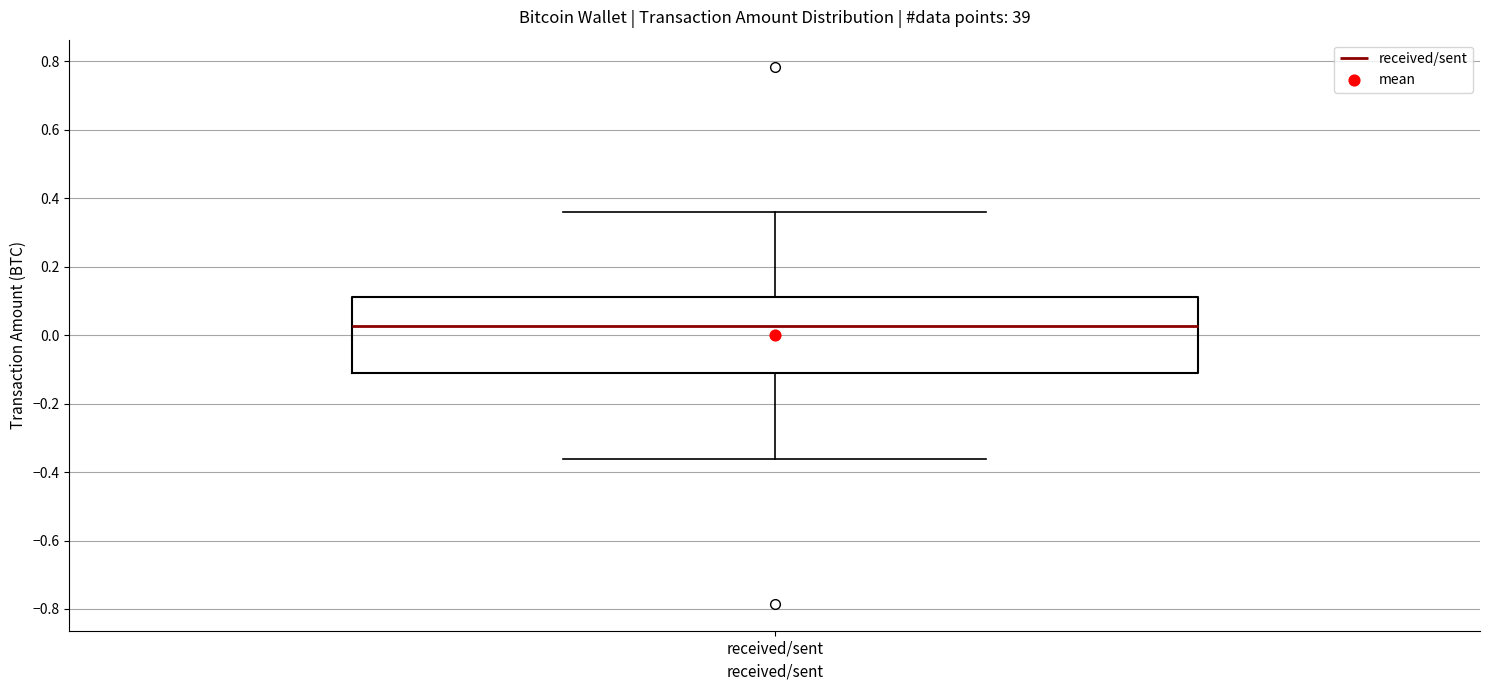

Transcribe this box plot: give where the median line is, the range the box spans, and where the two whiskers end, as read against the y-axis. The values are not printed on the chart, so give them approximately, as read against the axis.

median 0.02, box -0.12 to 0.12, whiskers -0.36 to 0.36